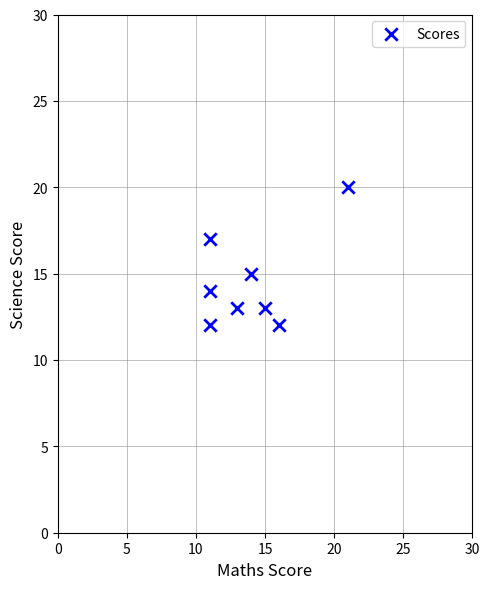

What is the average X value?

14